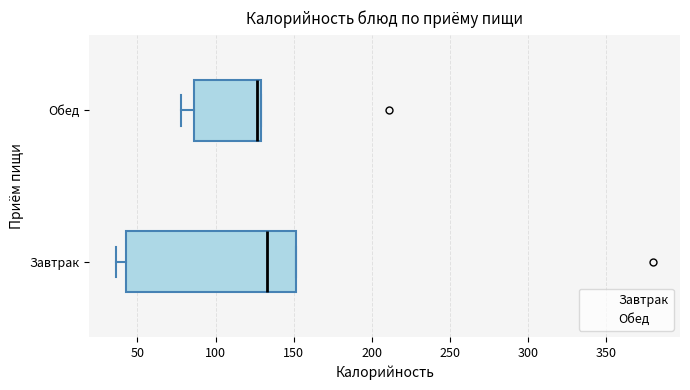

Which box's median line is the furthest to the left?

Обед